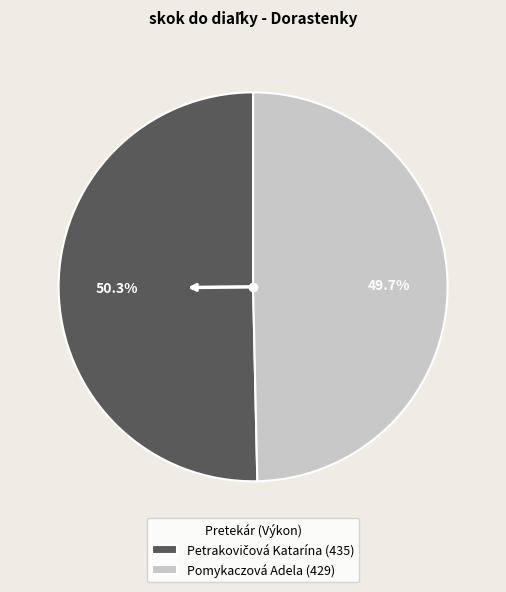

Does any single category account for the majority?

Yes